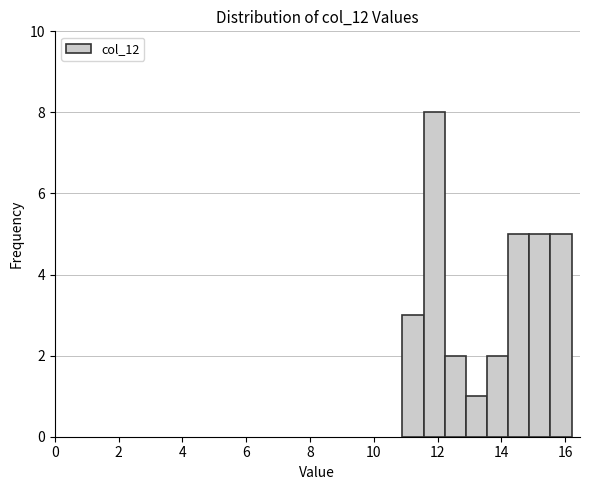

Read against the x-axis, roughly where is the centre of the tallest bar?

11.8